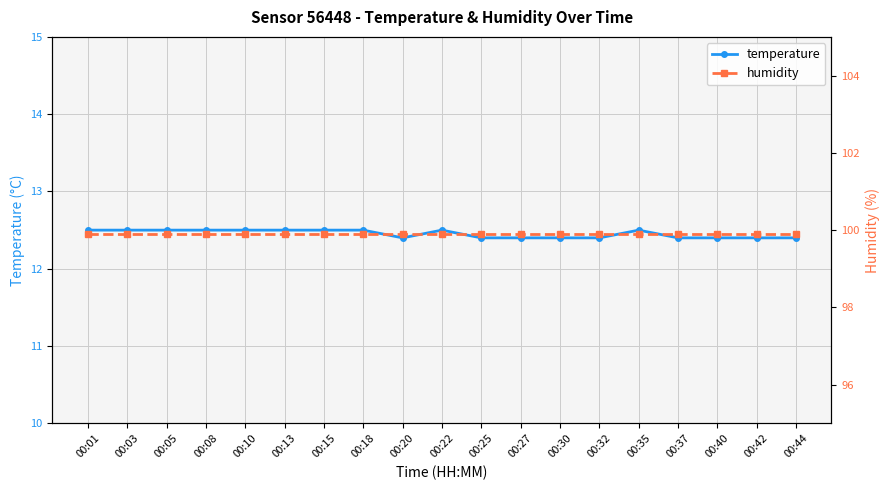

Does the chart have visible grid lines?

Yes